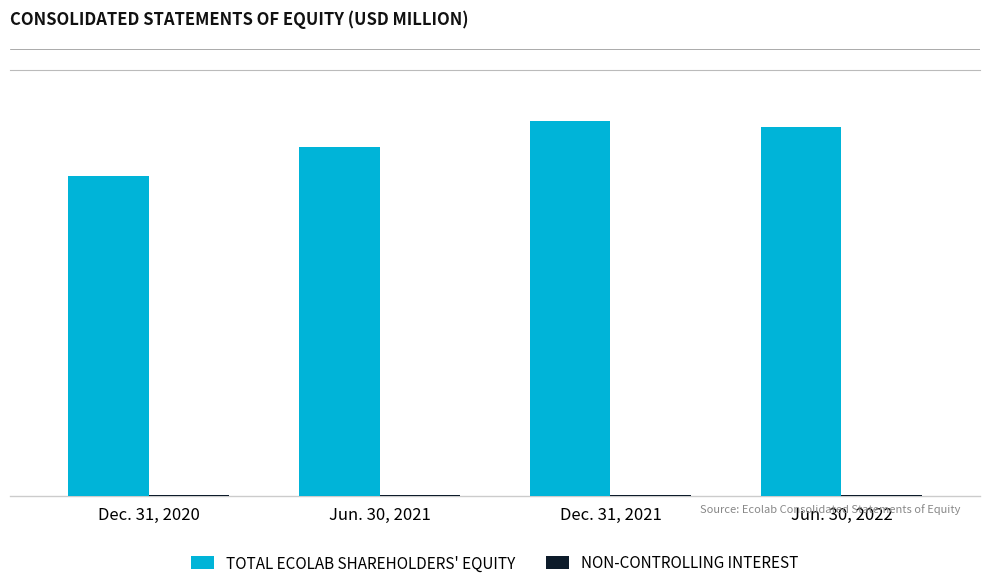

What is the greatest value displayed?

7224.2